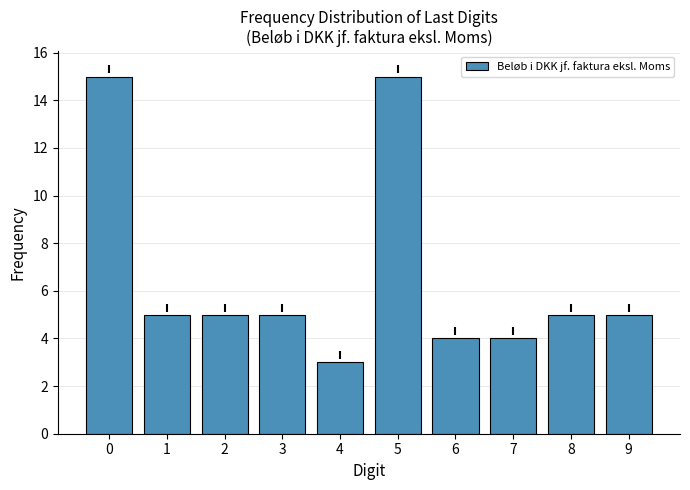

Reading left to right, extract all data points from this chart.

15	5	5	5	3	15	4	4	5	5